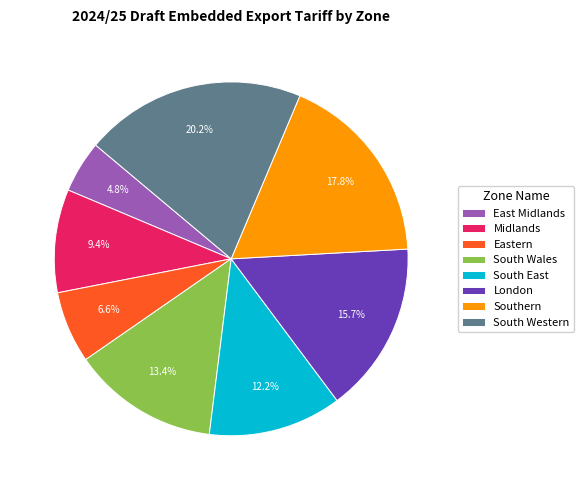

Count the number of slices in the pie.

8